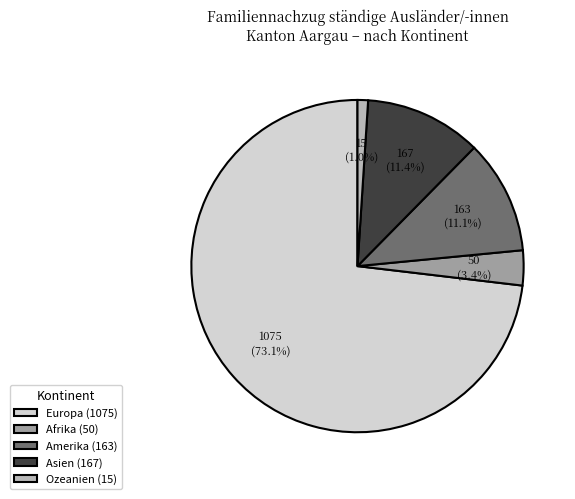

The Europa slice represents 73% of the pie. True or false?

True